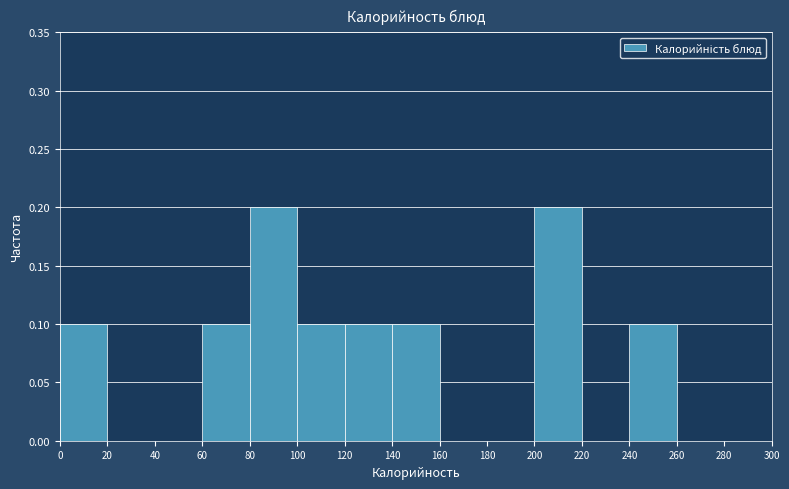

How tall is the bar that spans 0 to 20 on the x-axis? The values are not printed on the chart, so give them approximately, as read against the axis.

0.1